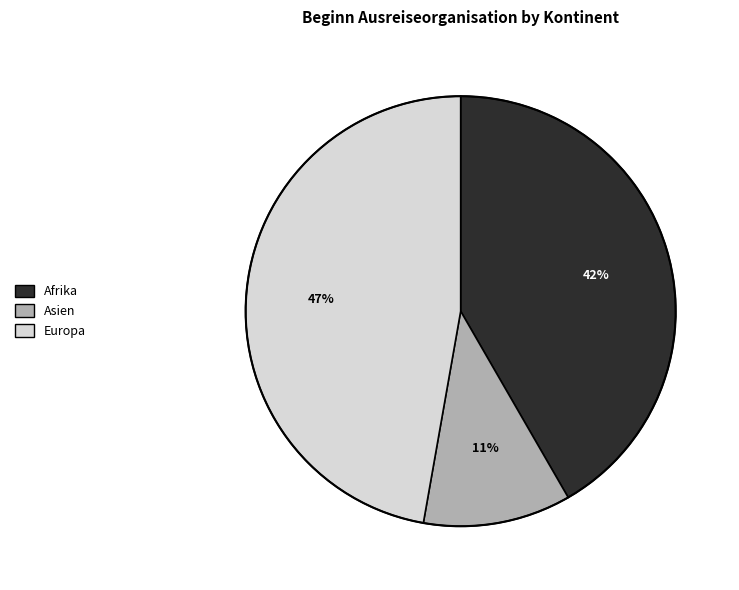

Is there a majority slice in this chart?

No